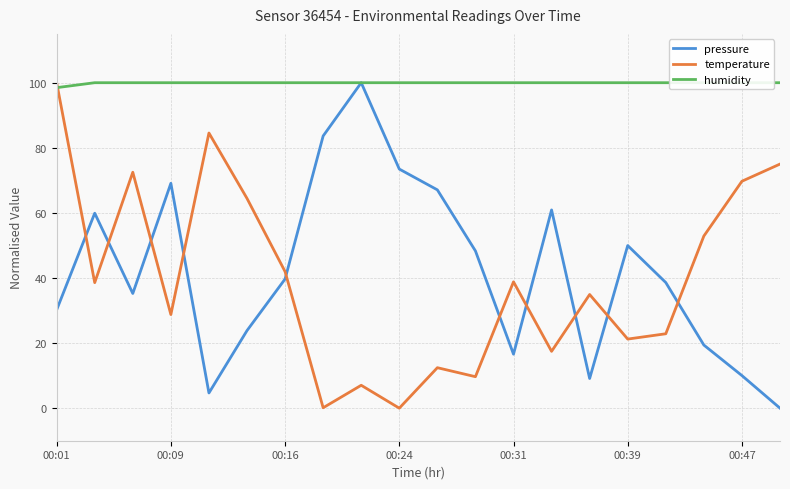

How many values in the pressure series are below 39?

10